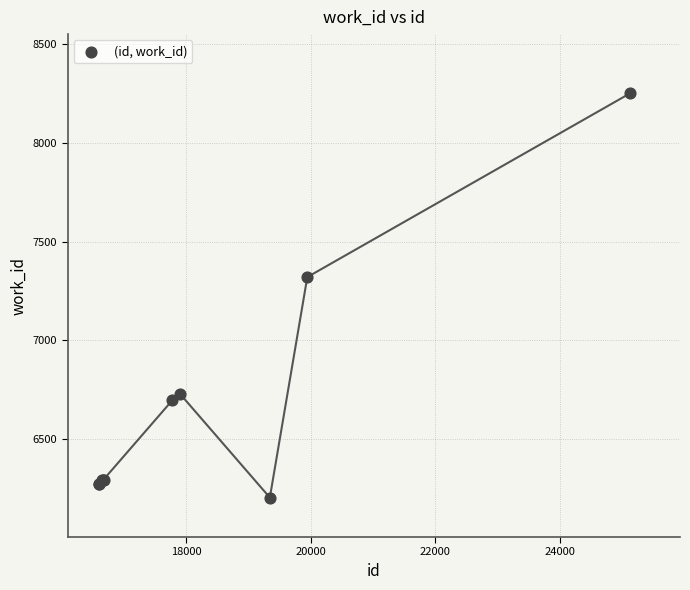

What Y value in the scatter plot is closest to 7227?

7320